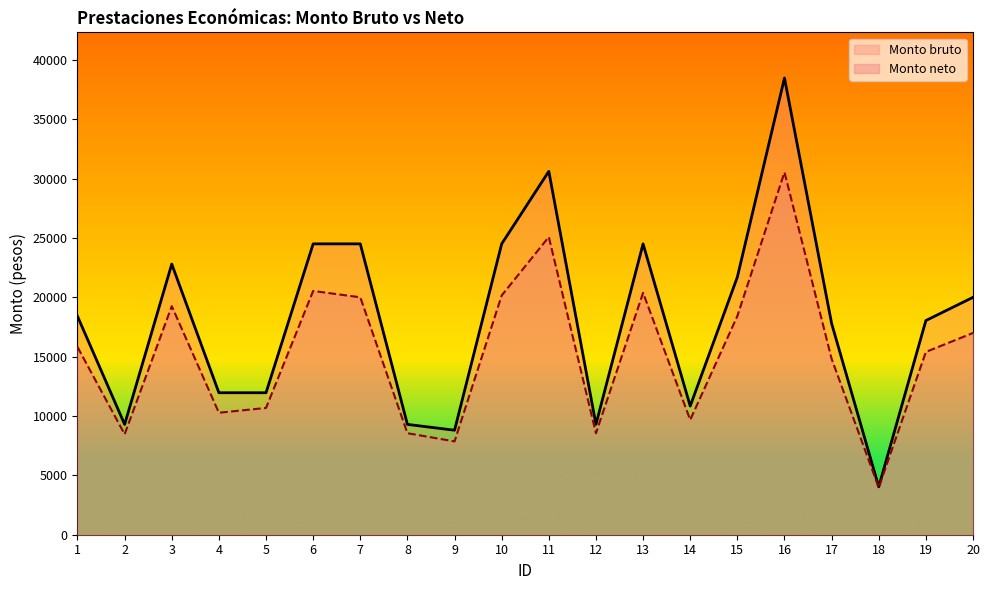

True or false: Monto neto and Monto bruto intersect in this chart.

False